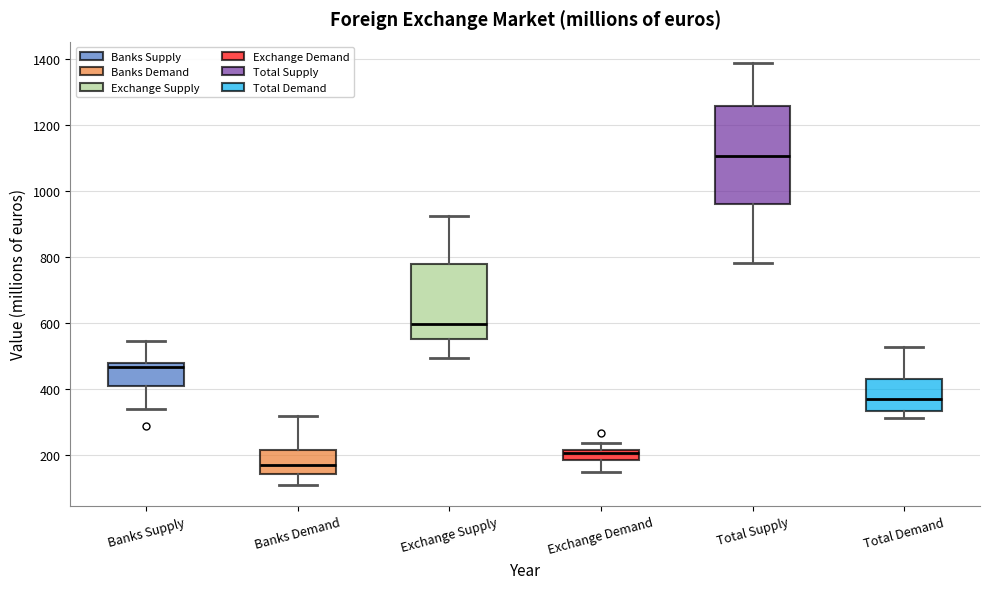

Which box is the tallest, from its lower edge to its upper edge?

Total Supply